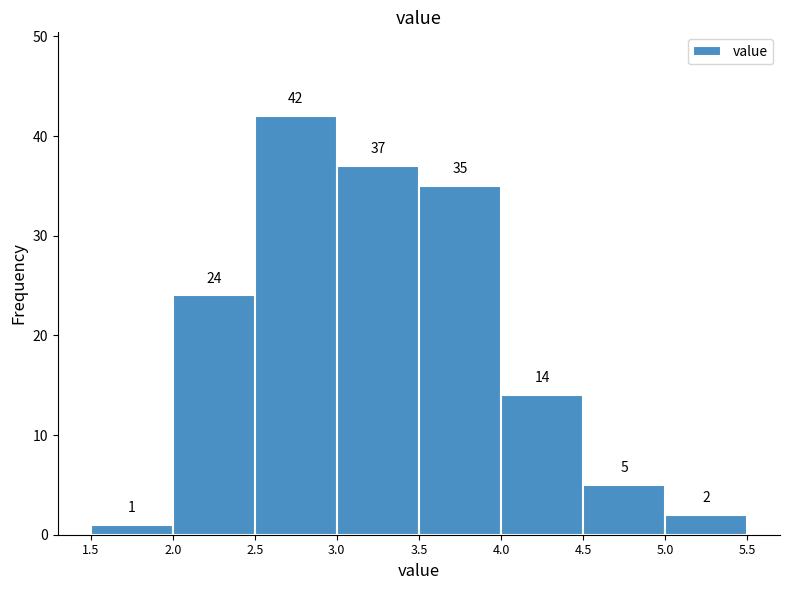

Reading left to right, transcribe this chart: for each bar, give the range it covers on the x-axis and its height.

1.5 to 2.0: 1
2.0 to 2.5: 24
2.5 to 3.0: 42
3.0 to 3.5: 37
3.5 to 4.0: 35
4.0 to 4.5: 14
4.5 to 5.0: 5
5.0 to 5.5: 2